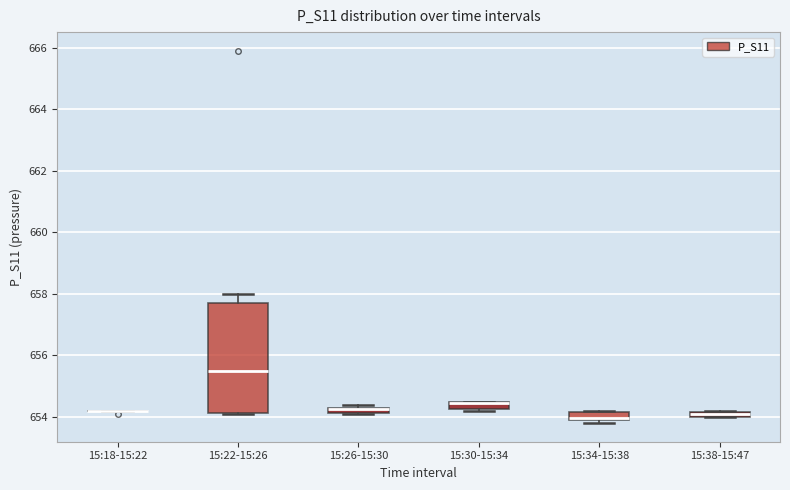

Where is the lower edge of the box for 15:26-15:30 on the y-axis? The values are not printed on the chart, so give them approximately, as read against the axis.

654.2